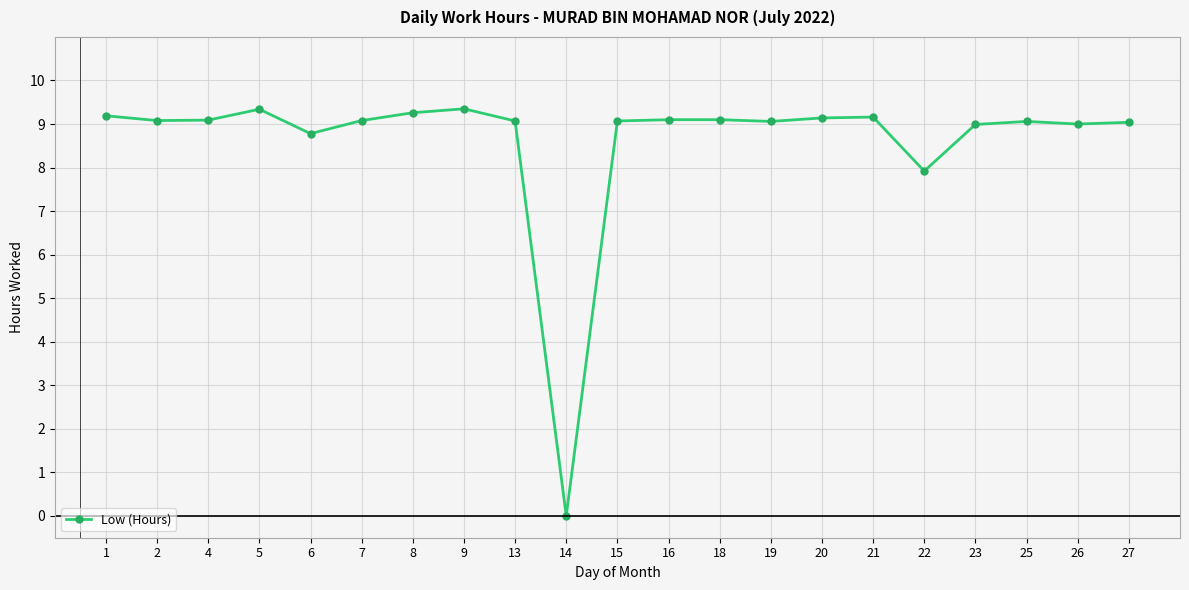

Which category has the lowest value across all series?

14